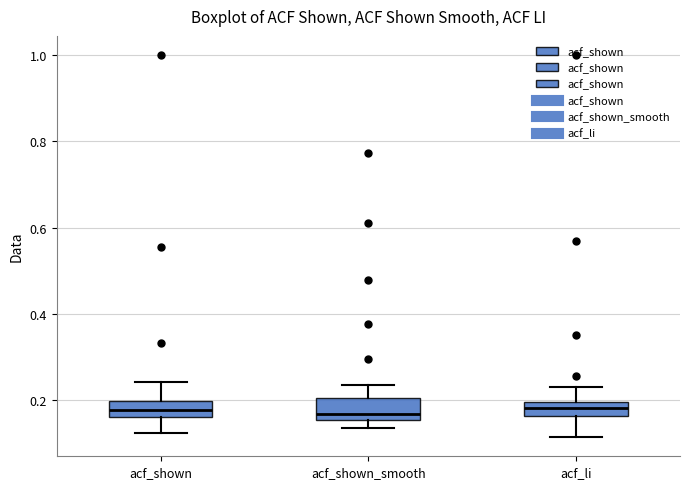

Where does the upper whisker of the box for acf_shown_smooth end on the y-axis? The values are not printed on the chart, so give them approximately, as read against the axis.

0.24